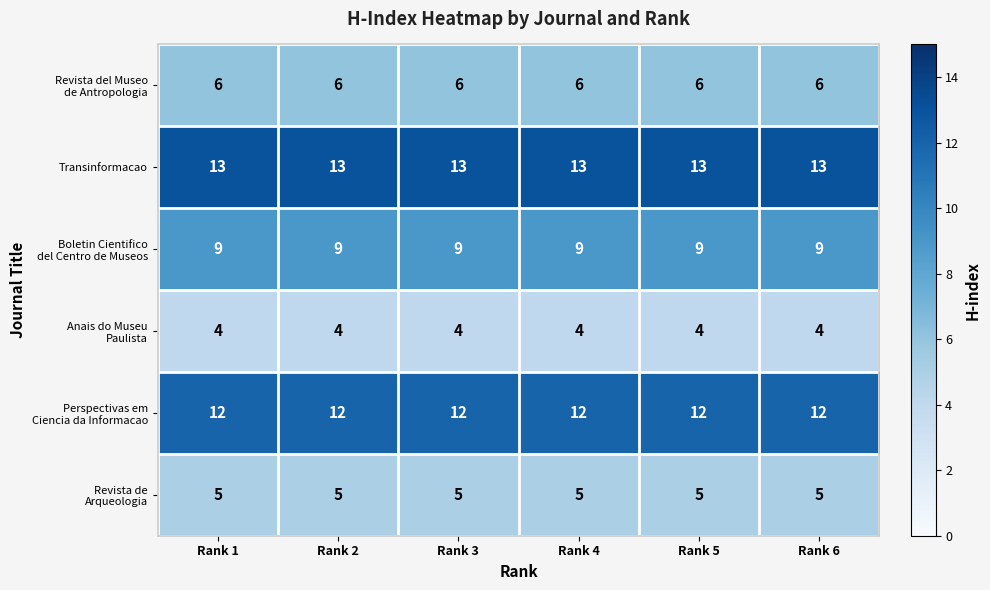

Count the number of categories in the chart.

6